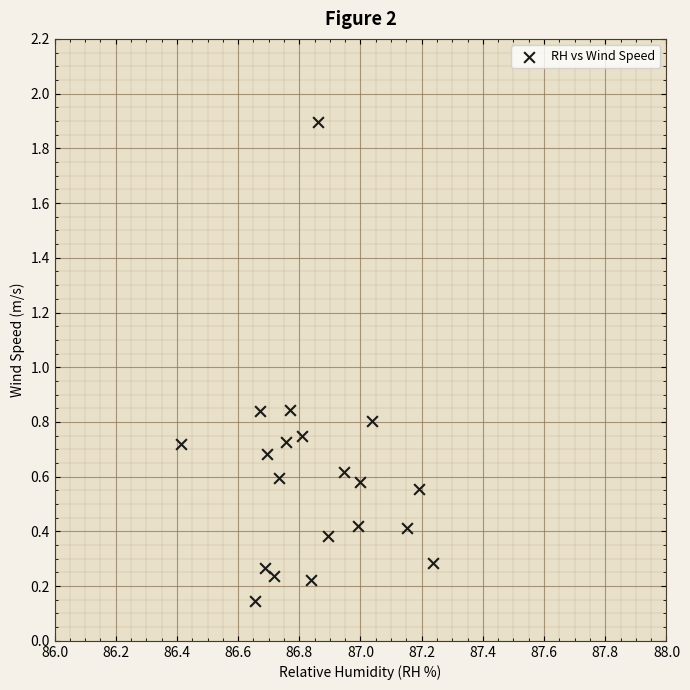

What is the range of Y values (max minus min)?

1.8